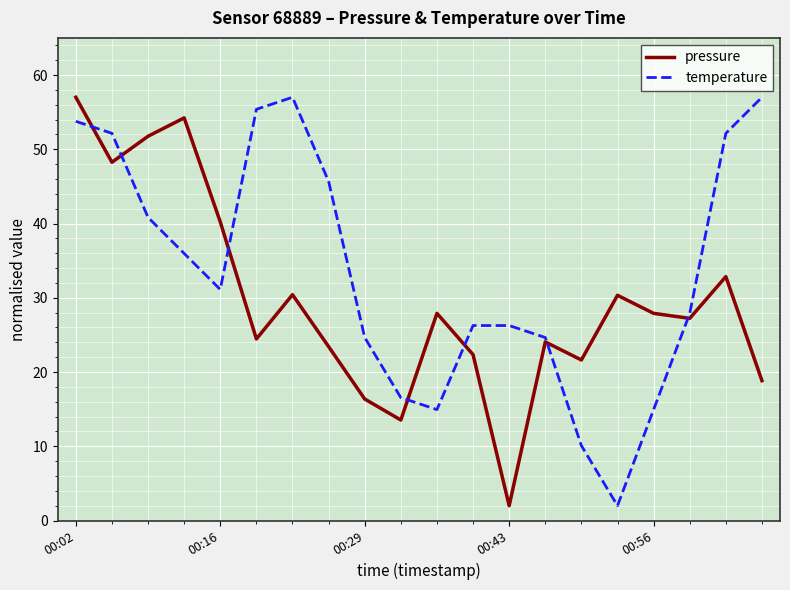

Rank the series by their average value, from lowest to highest.

pressure, temperature